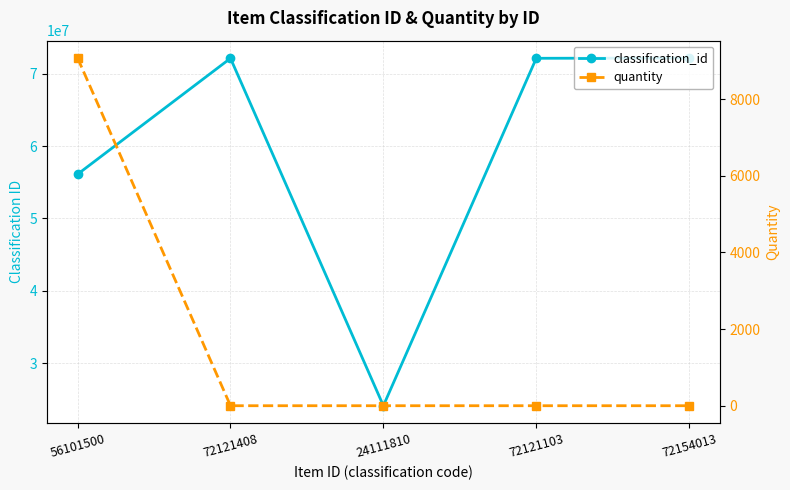

List the series in order of their peak value, lowest first.

quantity, classification_id